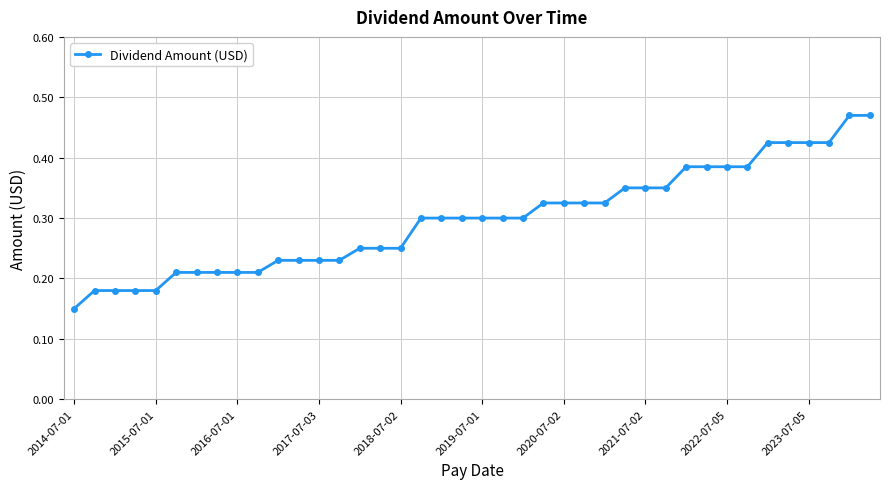

What is the sum of all values?

11.9